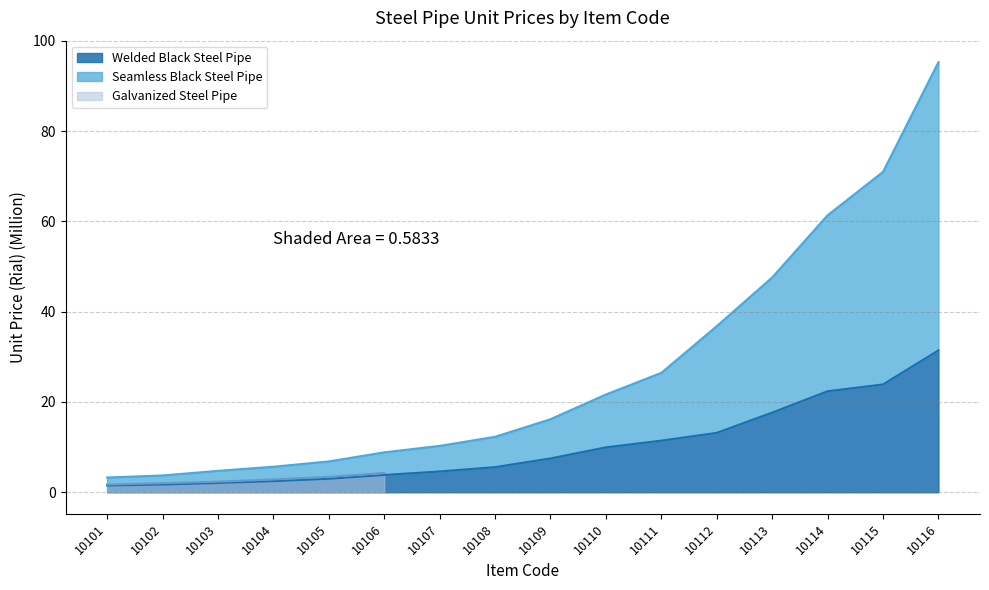

Reading left to right, list all the values displayed in this chart.

welded_pipe: 1.5	1.7	2.1	2.5	3.0	3.8	4.6	5.6	7.5	9.9	11.4	13.2	17.6	22.4	23.9	31.4
seamless_pipe: 3.3	3.7	4.7	5.7	6.8	8.8	10.3	12.3	16.2	21.7	26.5	36.8	47.6	61.4	71.0	95.3